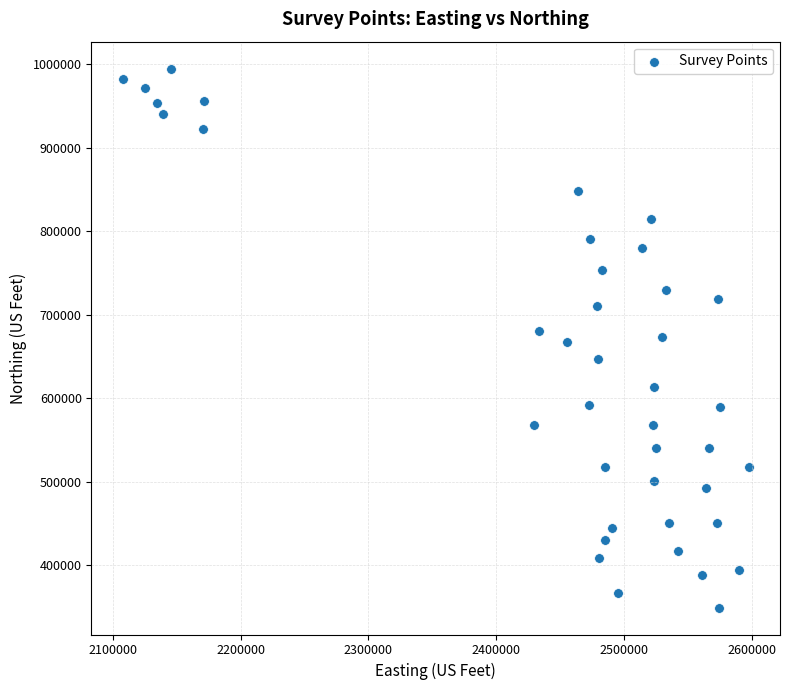

What is the range of X values (max minus min)?

490016.2